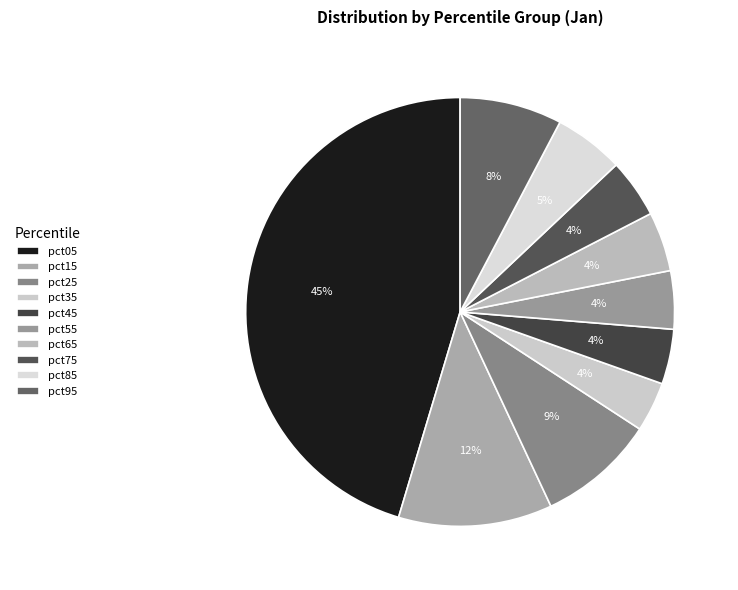

What percentage is the pct75 slice, to the nearest percent?

4%